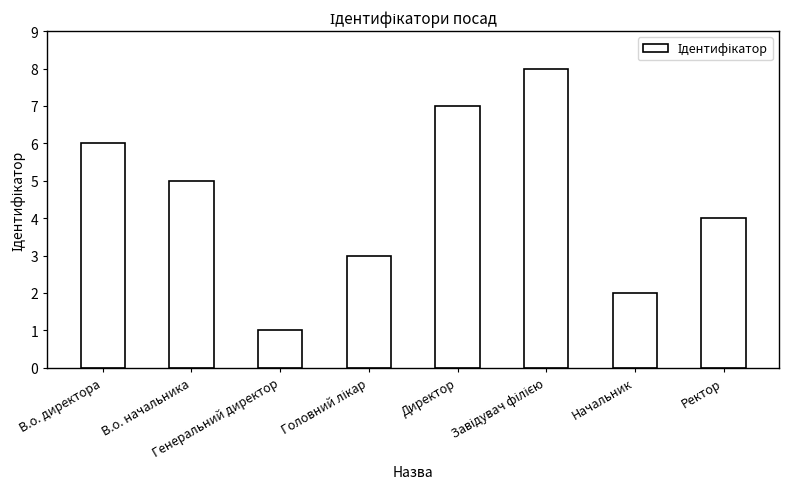

What position from the left is Ректор?

8